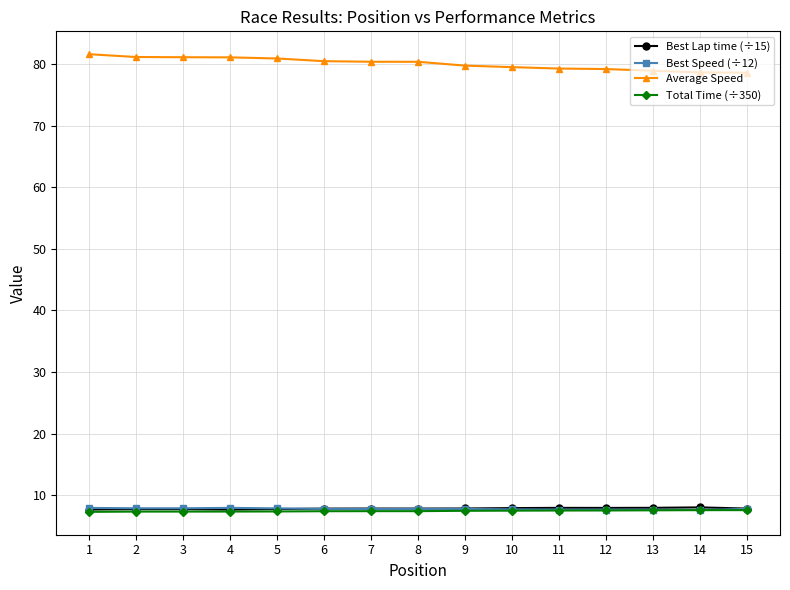

Which series has the largest total across all categories?

Average Speed